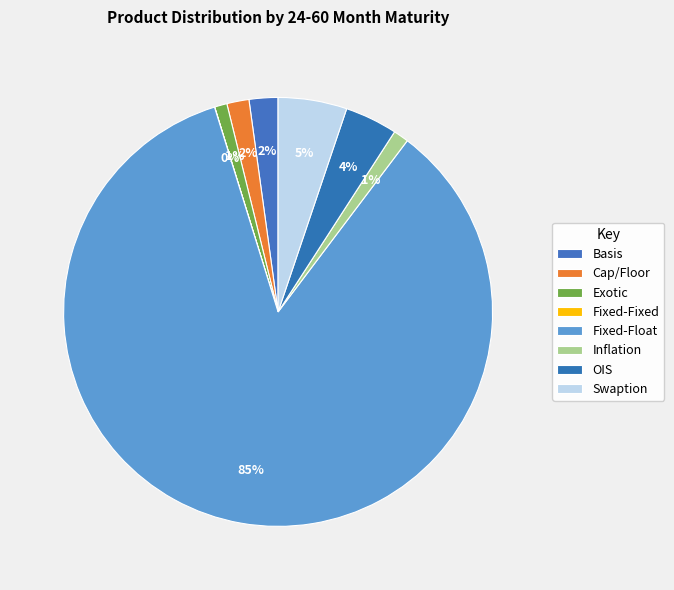

Combined, do Swaption and Basis account for over 50%?

No